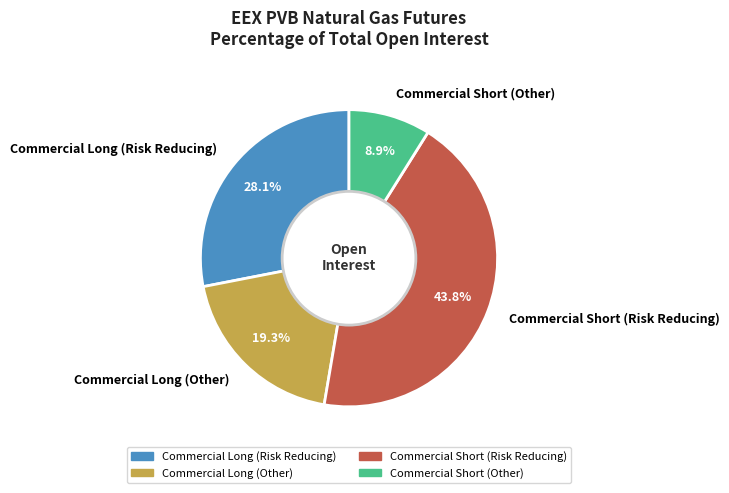

True or false: Commercial Long (Other) accounts for 33% of the total.

False